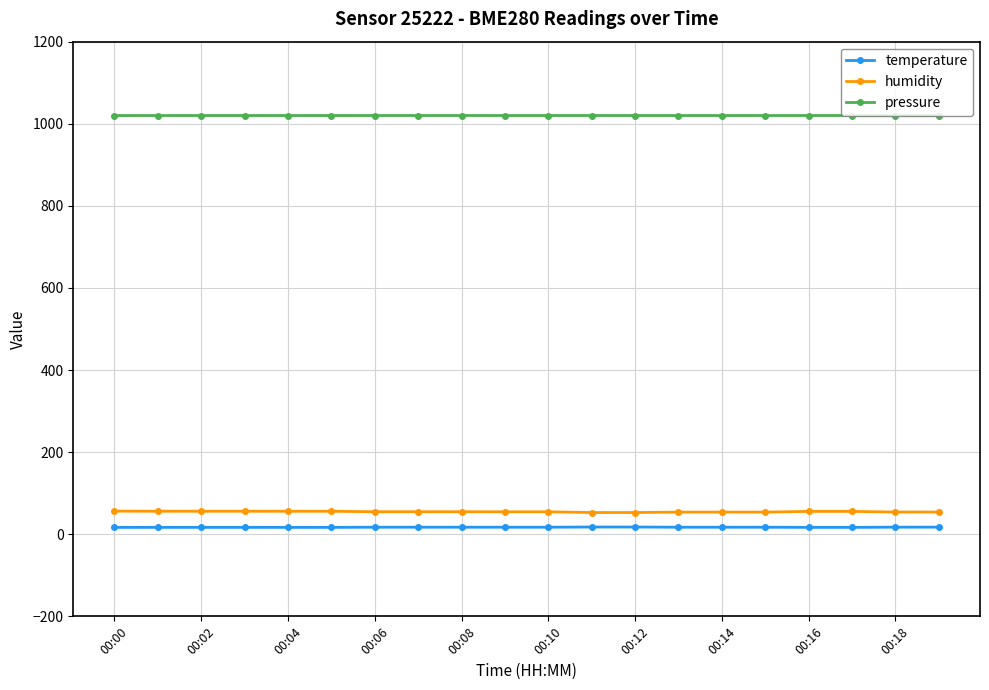

What are all the series names shown in the legend?

temperature, humidity, pressure